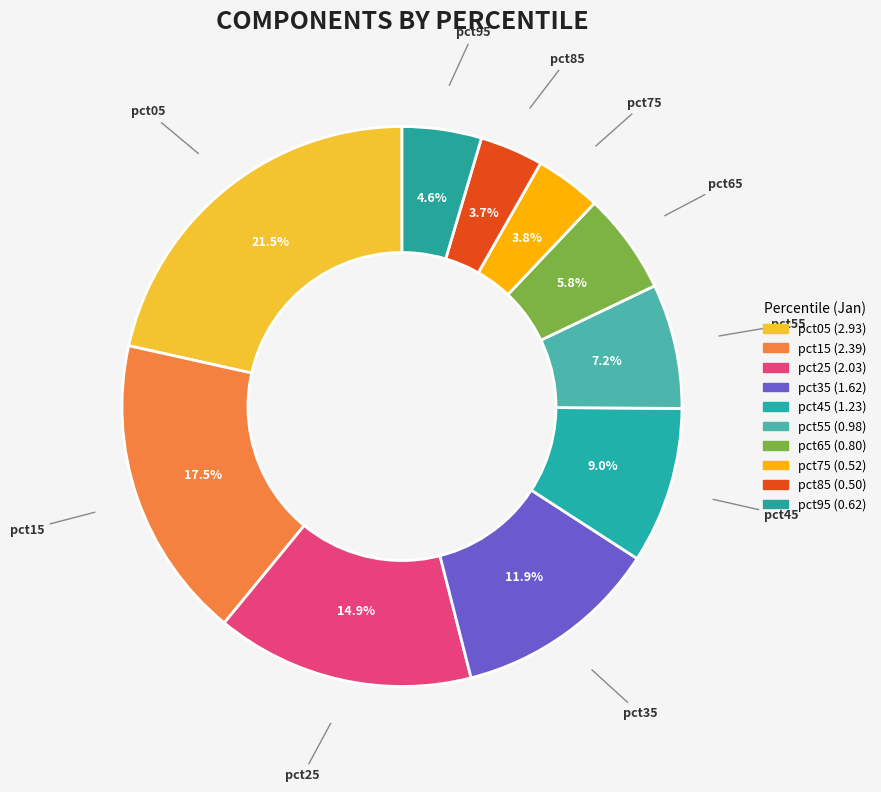

To the nearest percent, what is the combined percentage of pct95 and pct75?

8%